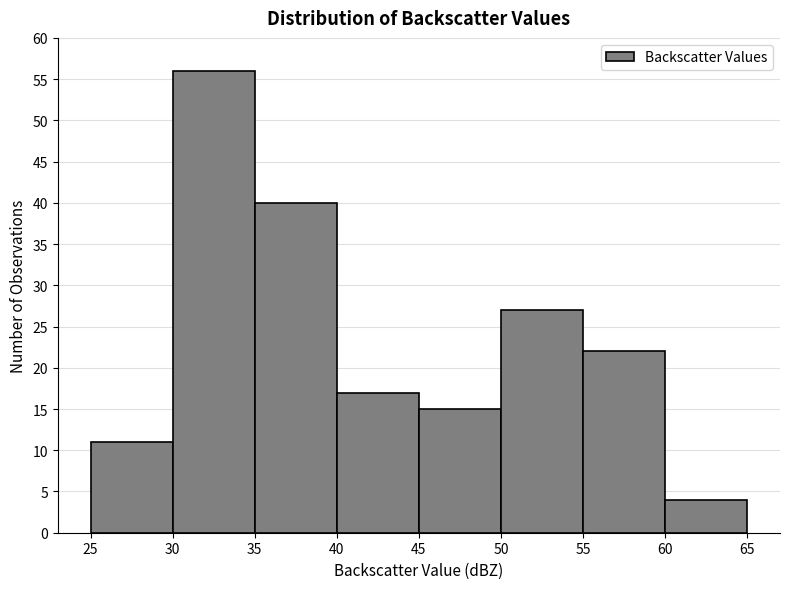

Reading left to right, transcribe this chart: for each bar, give the range it covers on the x-axis and its height. The values are not printed on the chart, so give them approximately, as read against the axis.

25 to 30: 11
30 to 35: 56
35 to 40: 40
40 to 45: 17
45 to 50: 15
50 to 55: 27
55 to 60: 22
60 to 65: 4